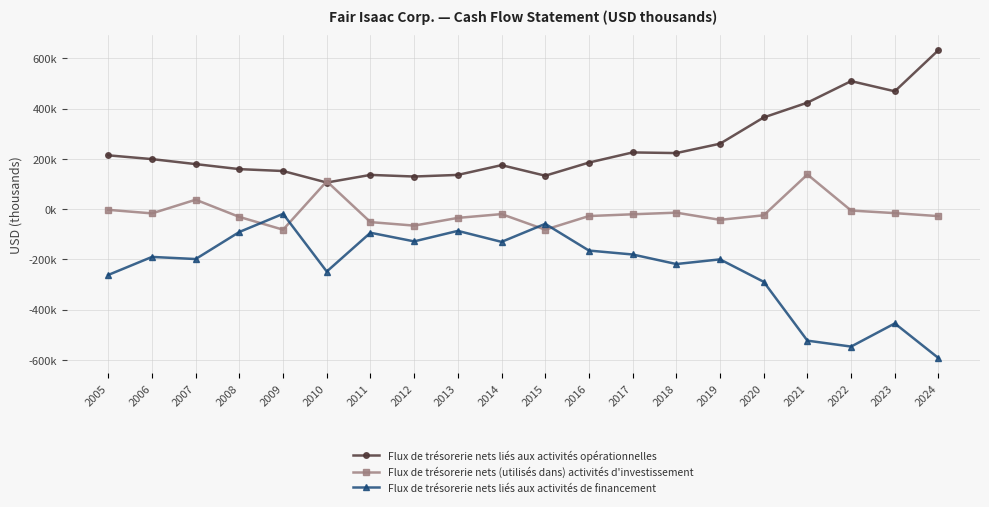

Rank the series at 2009 from lowest to highest value.

Flux de trésorerie nets (utilisés dans) activités d'investissement, Flux de trésorerie nets liés aux activités de financement, Flux de trésorerie nets liés aux activités opérationnelles